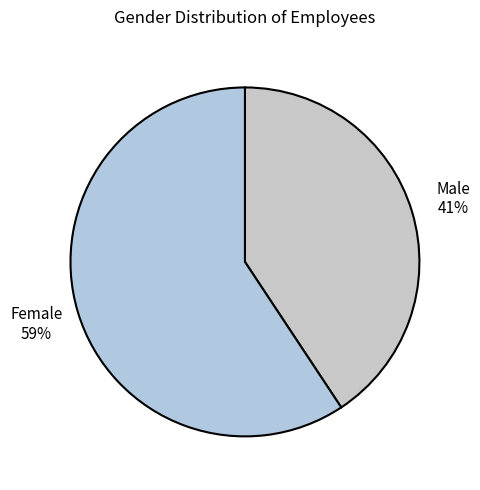

How many slices are in this pie chart?

2